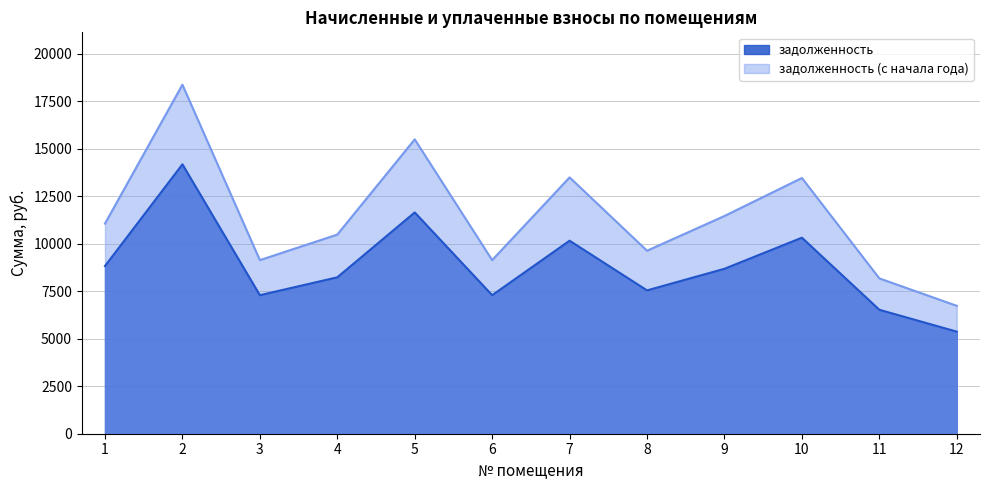

What is the minimum value shown in the chart?

5376.0